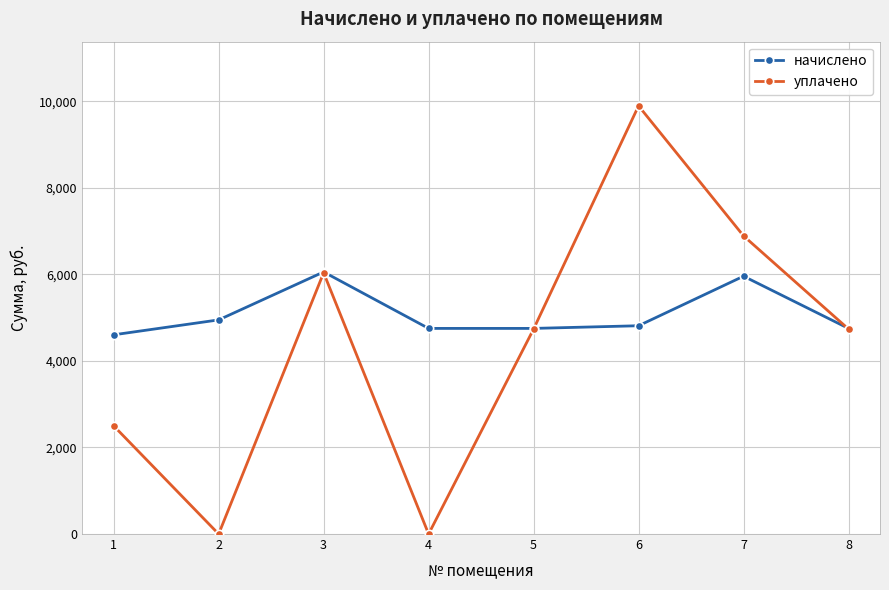

True or false: начислено has a value of 7614.4 at 2.

False